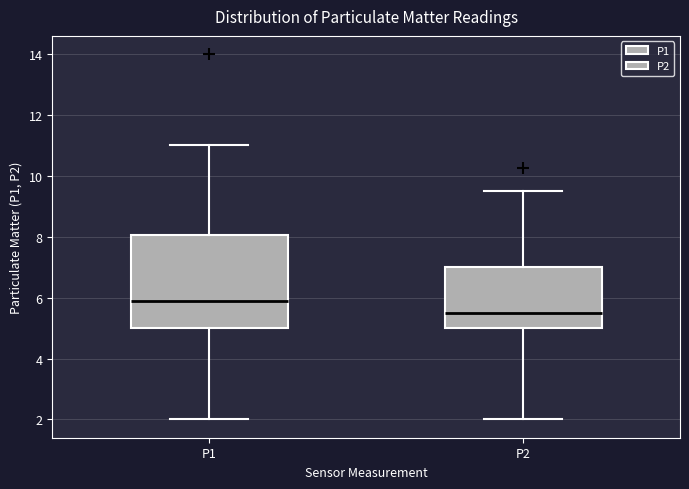

Reading left to right, read every box against the y-axis: the position of its median line, the range the box covers, and the ends of its whiskers. The values are not printed on the chart, so give them approximately, as read against the axis.

P1: median 5.8, box 5.0 to 8.0, whiskers 2.0 to 11.0
P2: median 5.6, box 5.0 to 7.0, whiskers 2.0 to 9.6